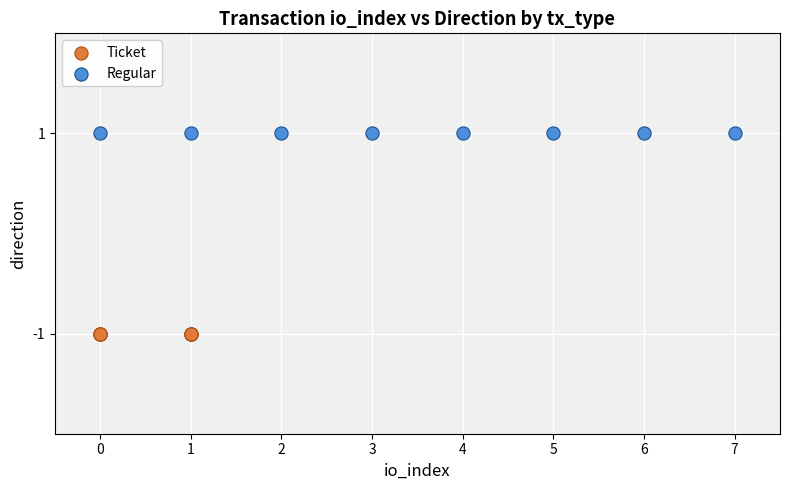

Which series reaches the minimum Y coordinate?

Ticket